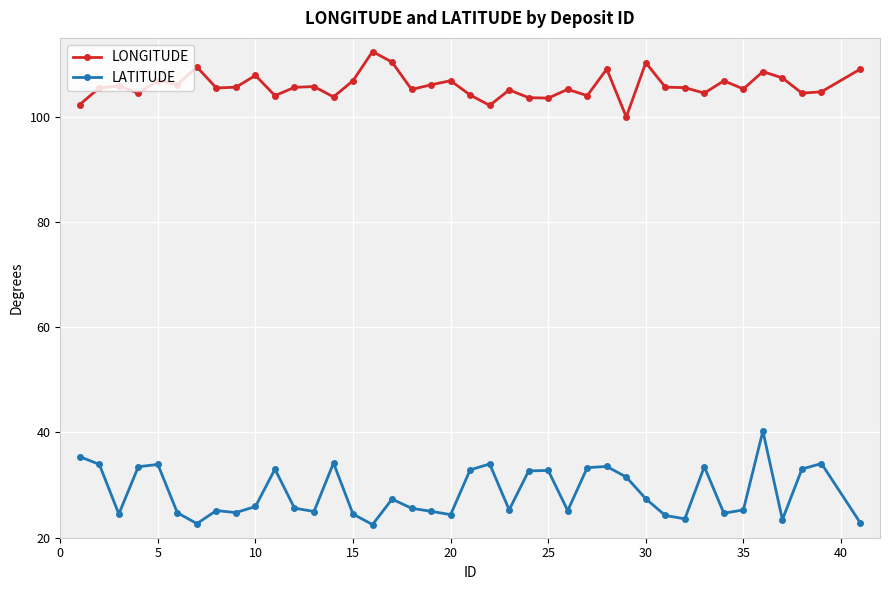

What are all the series names shown in the legend?

LONGITUDE, LATITUDE